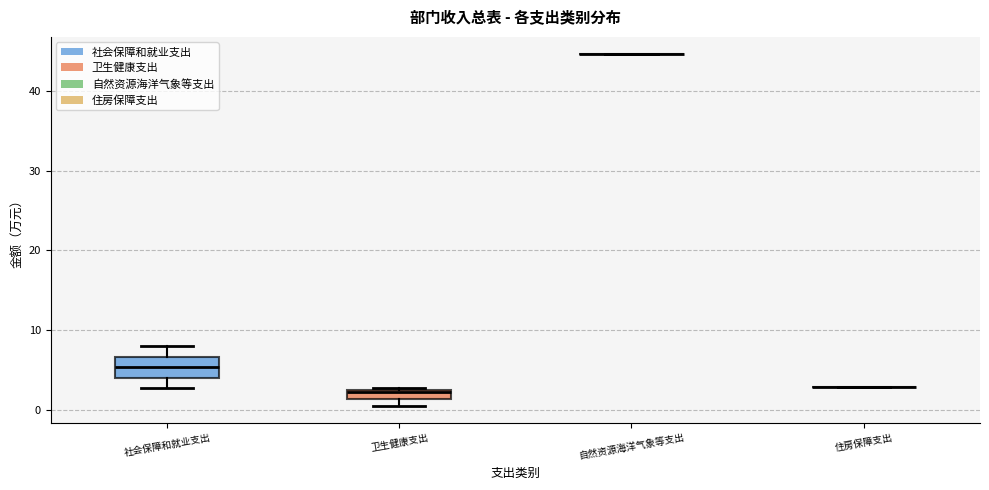

Comparing the boxes themselves (not the whiskers), which one is the tallest?

社会保障和就业支出